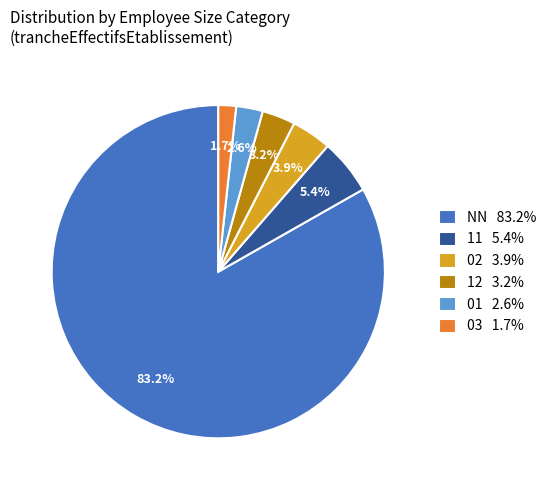

Is the sum of 03 1.7% and 11 5.4% greater than half?

No